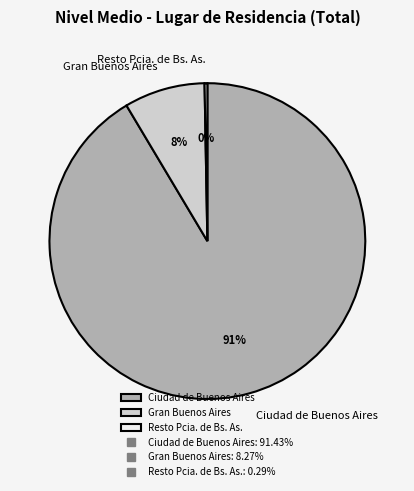

Between Ciudad de Buenos Aires and Resto Pcia. de Bs. As., which is larger?

Ciudad de Buenos Aires